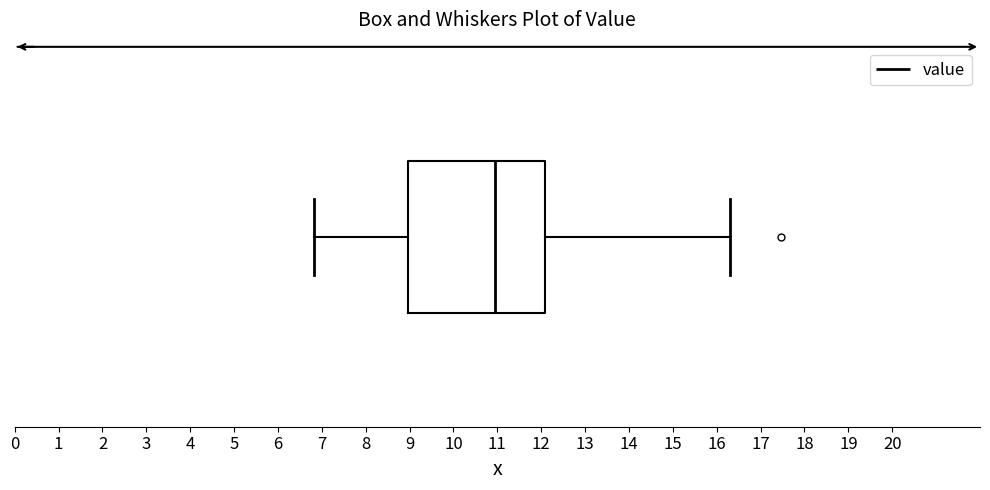

Read this box plot against the x-axis: the position of the median line, the range covered by the box, and the ends of both whiskers. The values are not printed on the chart, so give them approximately, as read against the axis.

median 11.0, box 9.0 to 12.1, whiskers 6.8 to 16.3